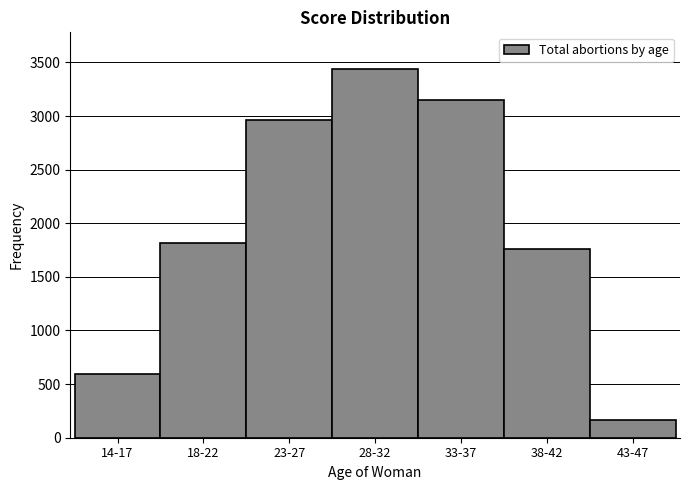

Reading left to right, extract all data points from this chart.

594	1818	2966	3437	3145	1761	162